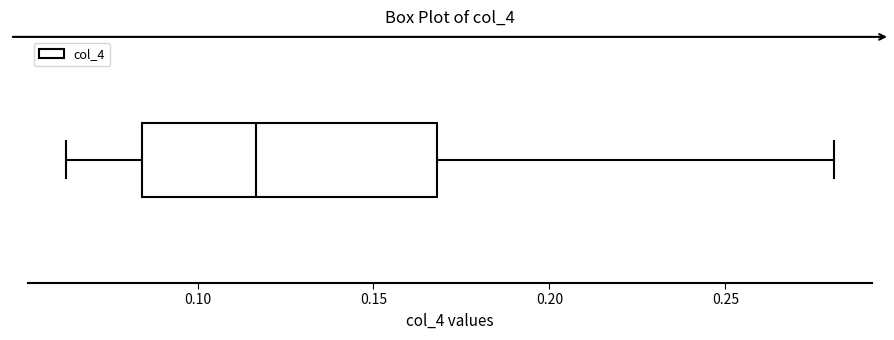

Where does the median line of the box sit on the x-axis? The values are not printed on the chart, so give them approximately, as read against the axis.

0.115